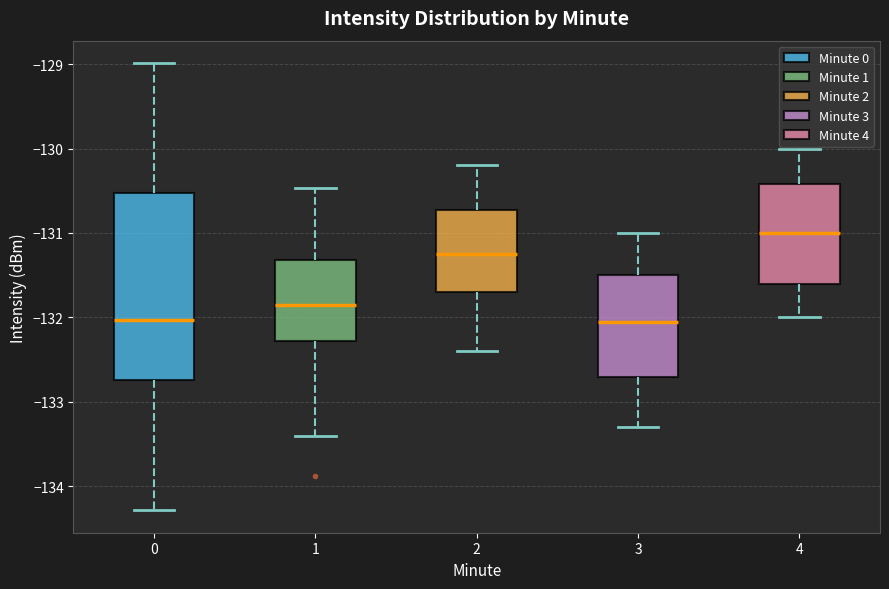

Which box's median line is the highest?

4